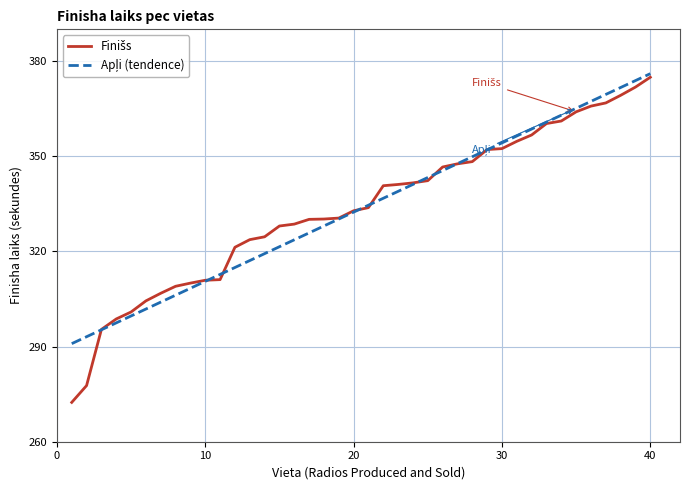

What is the greatest value displayed?

376.0